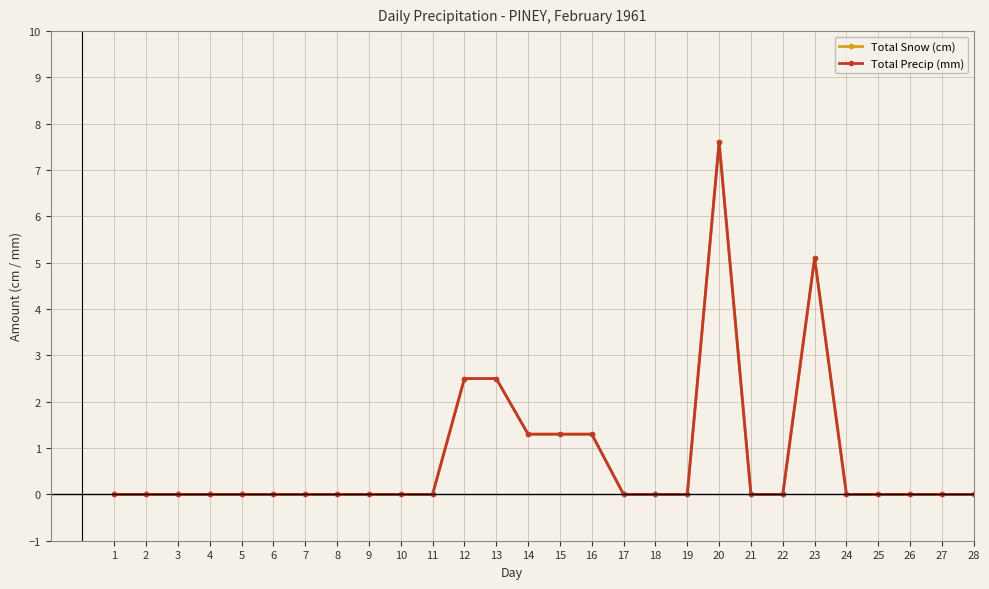

True or false: Total Snow (cm) has a value of 4.3 at 20.

False